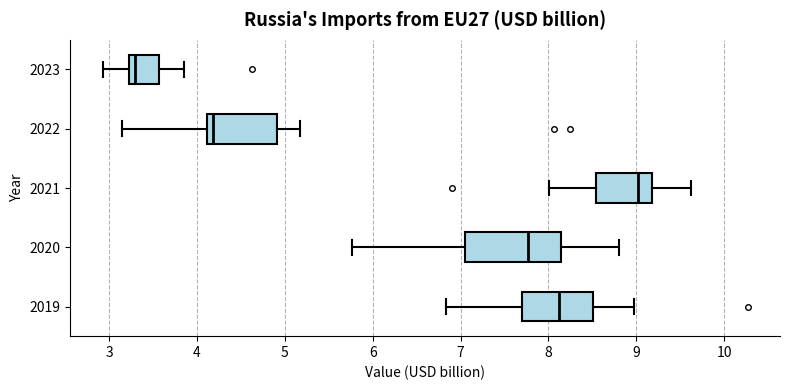

Reading bottom to top, transcribe this box plot: for each box, give where its median line is, the range the box spans, and where its two whiskers end, as read against the x-axis. The values are not printed on the chart, so give them approximately, as read against the axis.

2019: median 8.1, box 7.7 to 8.5, whiskers 6.8 to 9.0
2020: median 7.8, box 7.1 to 8.1, whiskers 5.8 to 8.8
2021: median 9.0, box 8.5 to 9.2, whiskers 8.0 to 9.6
2022: median 4.2, box 4.1 to 4.9, whiskers 3.1 to 5.2
2023: median 3.3, box 3.2 to 3.6, whiskers 2.9 to 3.9